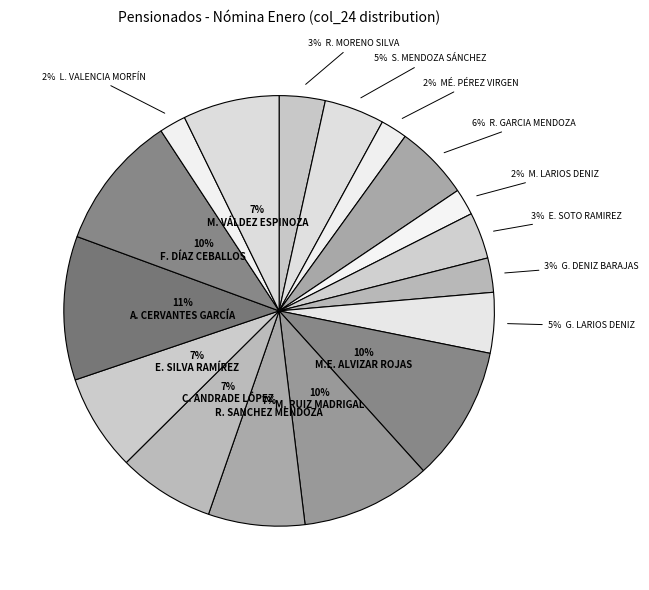

Which slice is the largest?

ANASTACIO CERVANTES GARCÍA